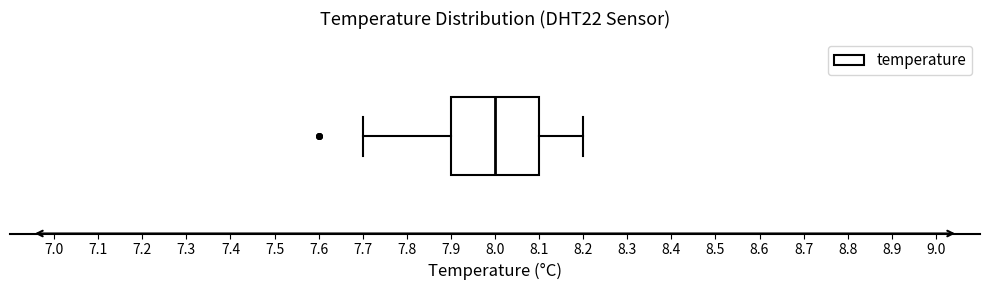

Transcribe this box plot: give where the median line is, the range the box spans, and where the two whiskers end, as read against the x-axis. The values are not printed on the chart, so give them approximately, as read against the axis.

median 8.0, box 7.9 to 8.1, whiskers 7.7 to 8.2